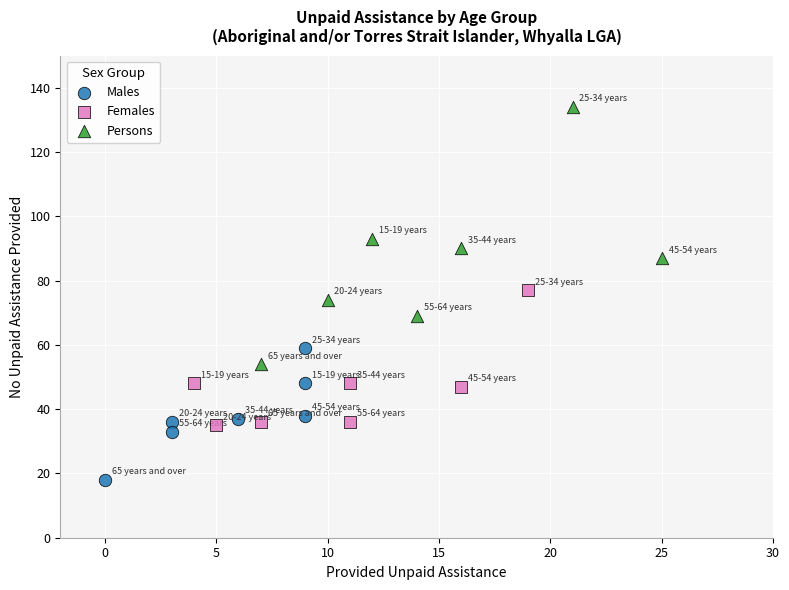

Which series reaches the maximum Y coordinate?

Persons